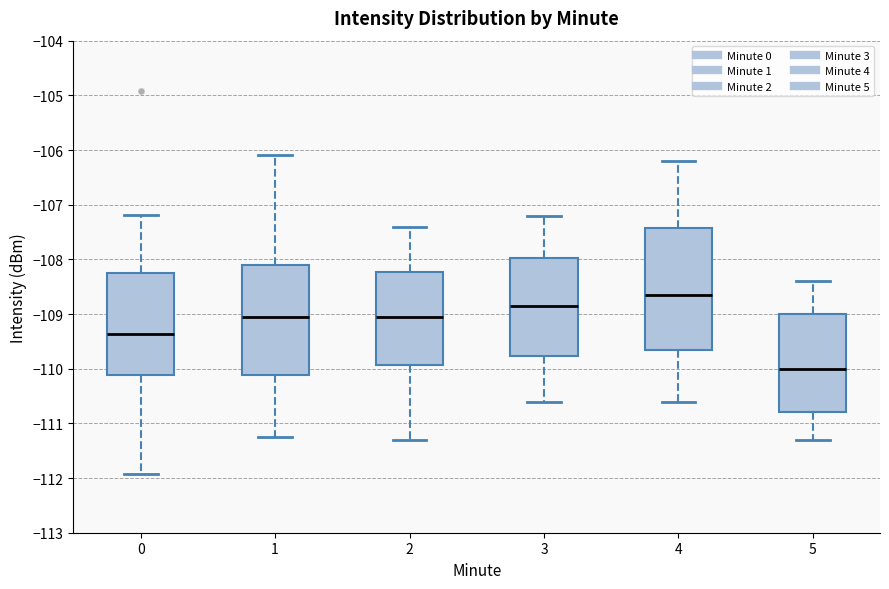

Reading left to right, transcribe this box plot: for each box, give where its median line is, the range the box spans, and where its two whiskers end, as read against the y-axis. The values are not printed on the chart, so give them approximately, as read against the axis.

0: median -109.4, box -110.1 to -108.3, whiskers -111.9 to -107.2
1: median -109.0, box -110.1 to -108.1, whiskers -111.3 to -106.1
2: median -109.0, box -109.9 to -108.2, whiskers -111.3 to -107.4
3: median -108.8, box -109.8 to -108.0, whiskers -110.6 to -107.2
4: median -108.6, box -109.6 to -107.4, whiskers -110.6 to -106.2
5: median -110.0, box -110.8 to -109.0, whiskers -111.3 to -108.4